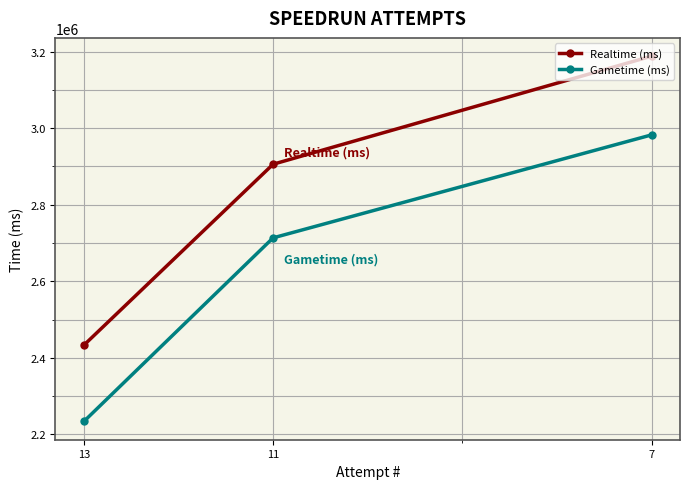

Rank the series by their maximum value, from highest to lowest.

Realtime (ms), Gametime (ms)